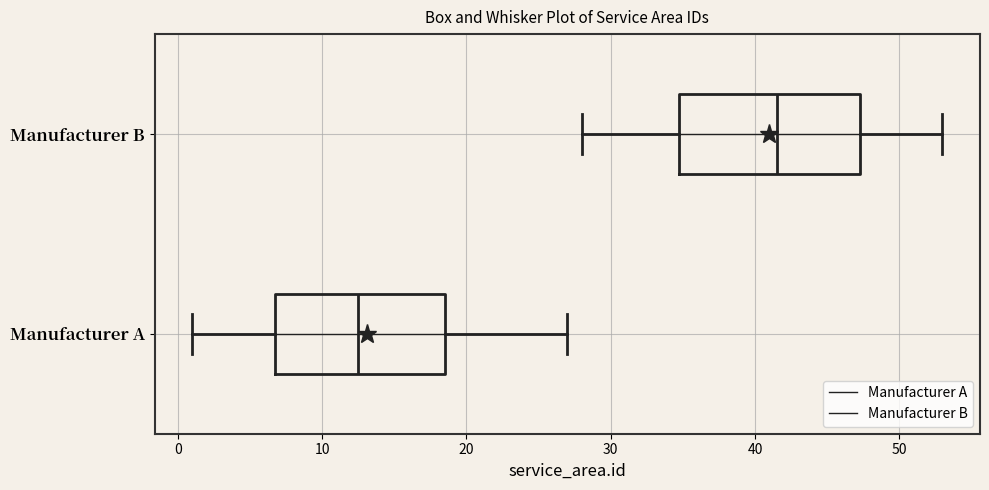

Which box's median line is the furthest to the left?

Manufacturer A